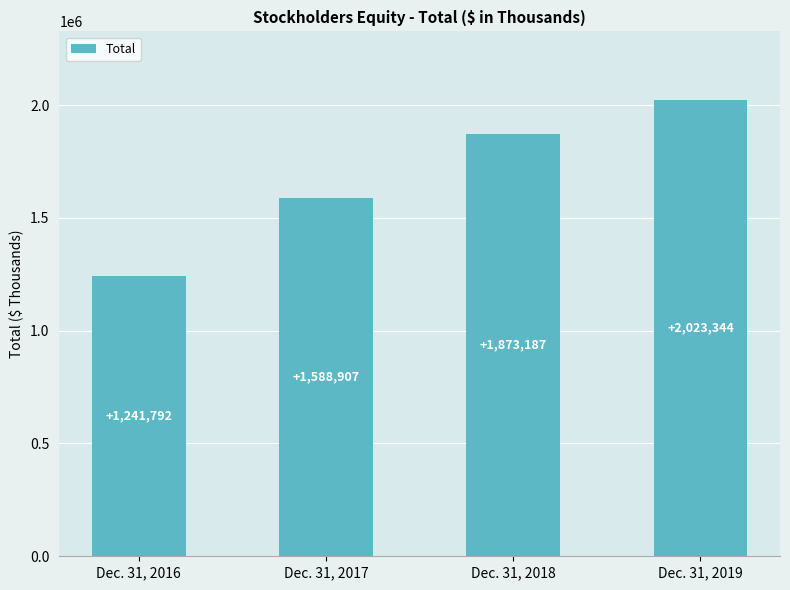

Is it true that the value at Dec. 31, 2018 is 1873187?

True